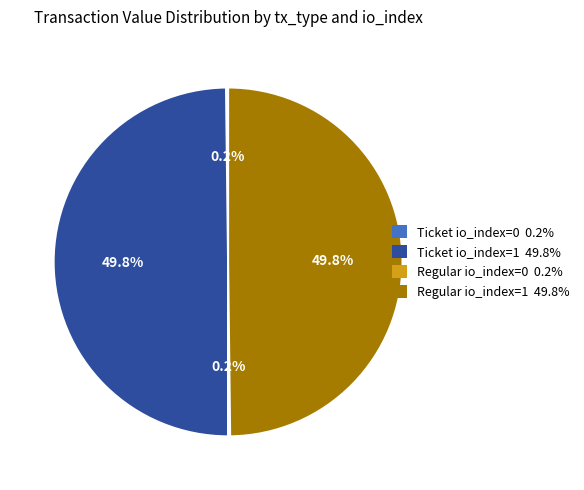

How much of the chart is everything except Regular io_index=1?

50.2%